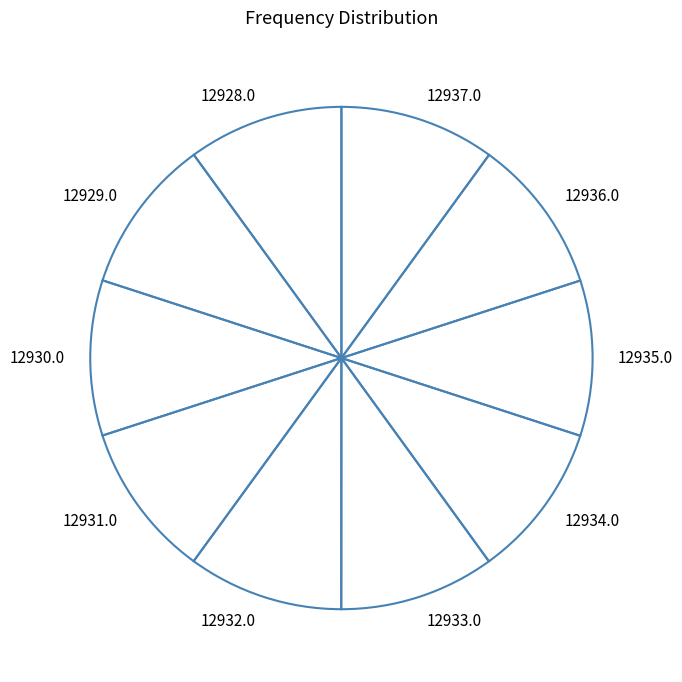

Is the sum of 12933.0 and 12935.0 greater than half?

No